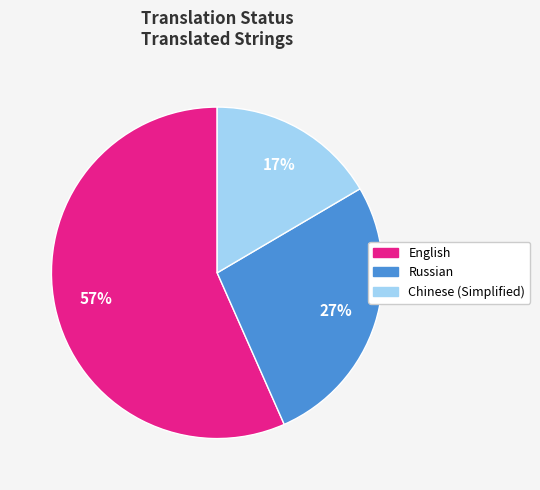

To the nearest percent, what is the combined percentage of Russian and English?

83%